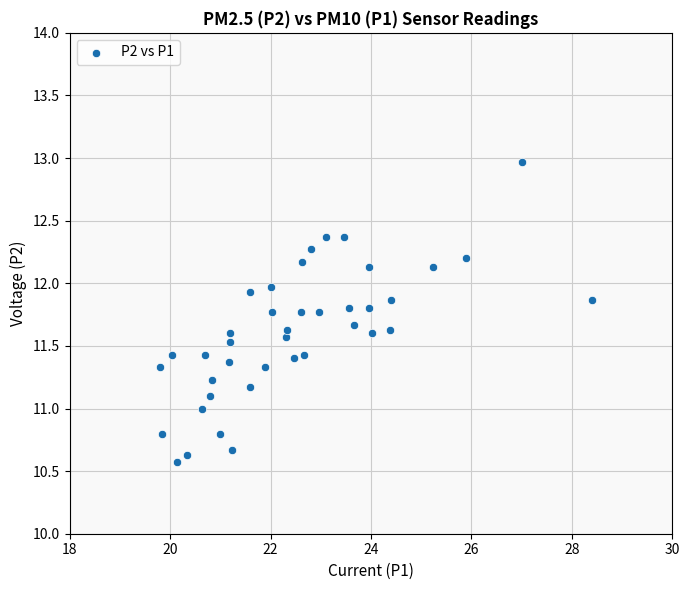

What is the range of Y values (max minus min)?

2.4